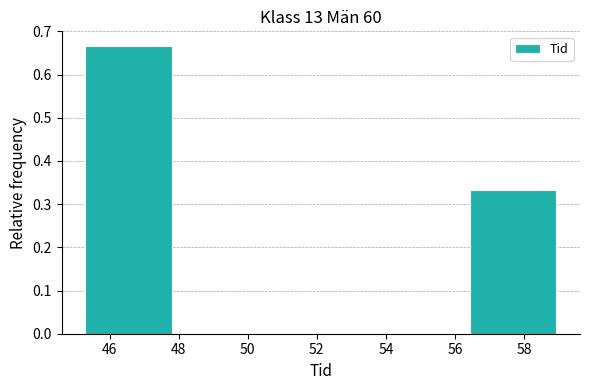

Reading left to right, transcribe this chart: for each bar, give the range it covers on the x-axis and its height. Neither the bar edges nor the heights are printed on the chart, so give them approximately, as read against the axes.

45.2 to 48.0: 0.67
48.0 to 50.8: 0
50.8 to 53.6: 0
53.6 to 56.4: 0
56.4 to 59.2: 0.33